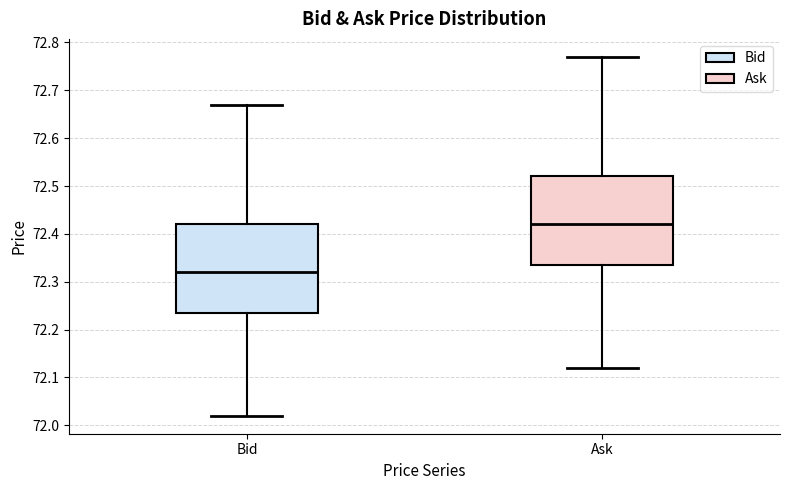

Reading left to right, read every box against the y-axis: the position of its median line, the range the box covers, and the ends of its whiskers. The values are not printed on the chart, so give them approximately, as read against the axis.

Bid: median 72.32, box 72.24 to 72.42, whiskers 72.02 to 72.67
Ask: median 72.42, box 72.34 to 72.52, whiskers 72.12 to 72.77